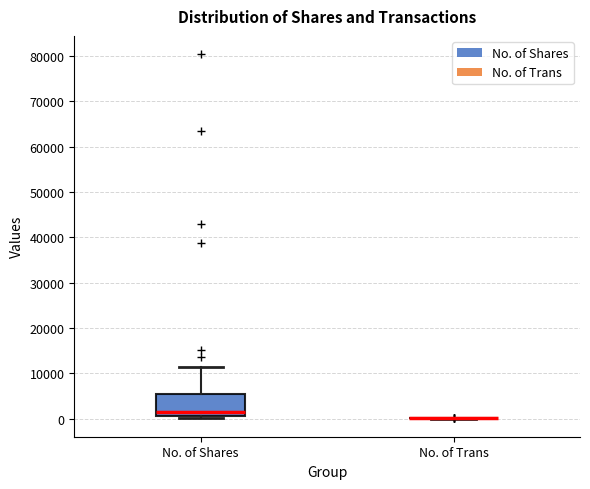

Reading left to right, transcribe this box plot: for each box, give where its median line is, the range the box spans, and where its two whiskers end, as read against the y-axis. The values are not printed on the chart, so give them approximately, as read against the axis.

No. of Shares: median 1000 (just above the box's lower edge), box 1000 to 5000, whiskers 0 to 11000
No. of Trans: box collapsed to a line at 0, whiskers 0 to 0